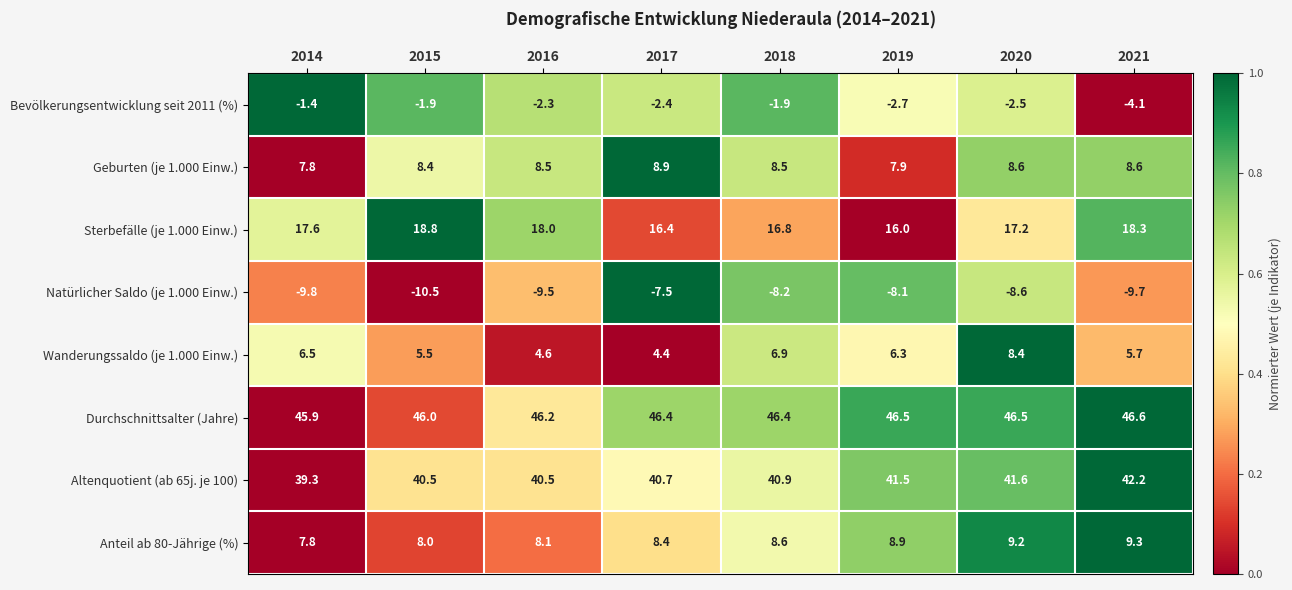

What is the sum of the Natürlicher Saldo (je 1.000 Einw.) values at 2018 and 2015?

-18.7